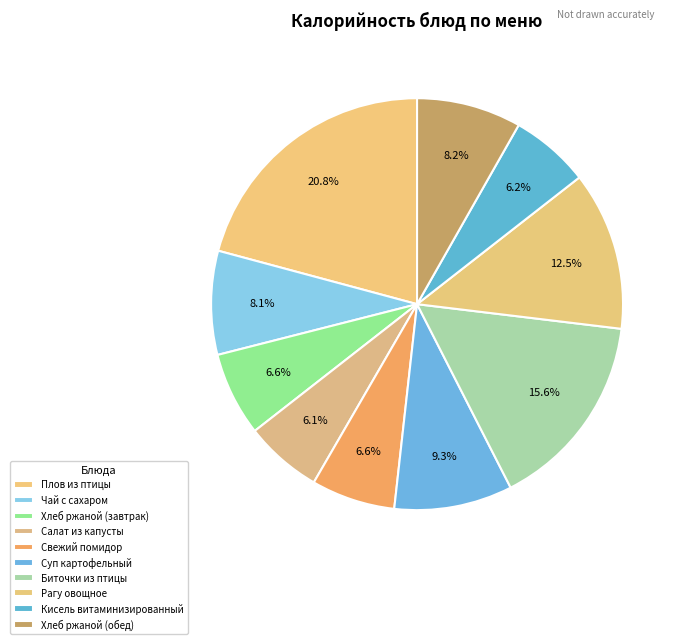

Count the number of slices in the pie.

10